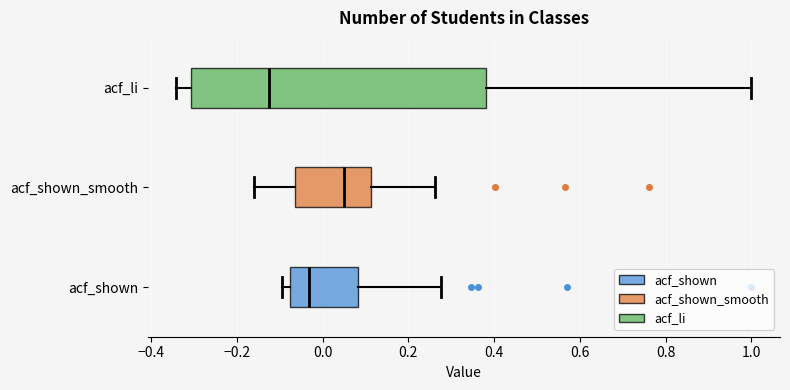

Which box's median line is the furthest to the left?

acf_li